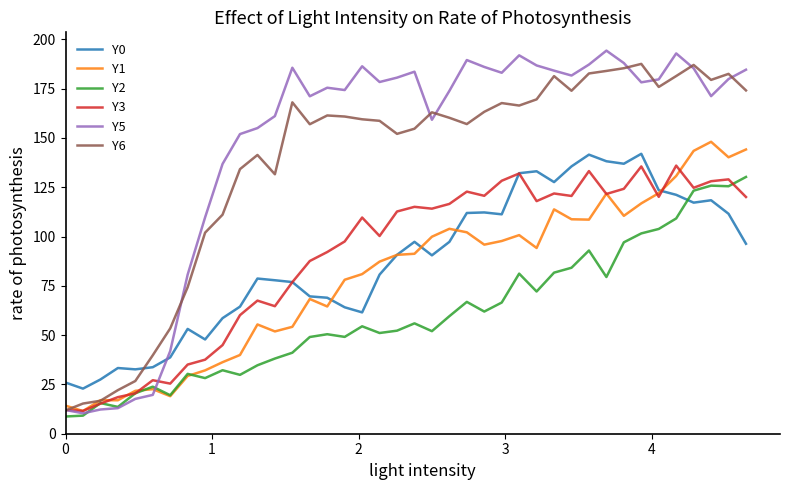

Which series has the largest total across all categories?

Y5